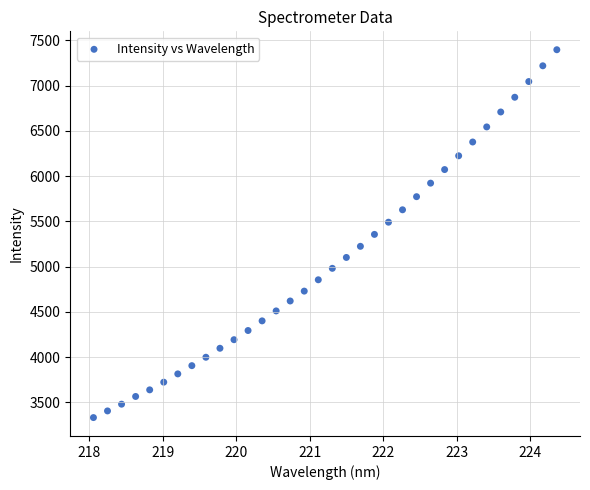

What is the range of X values (max minus min)?

6.3